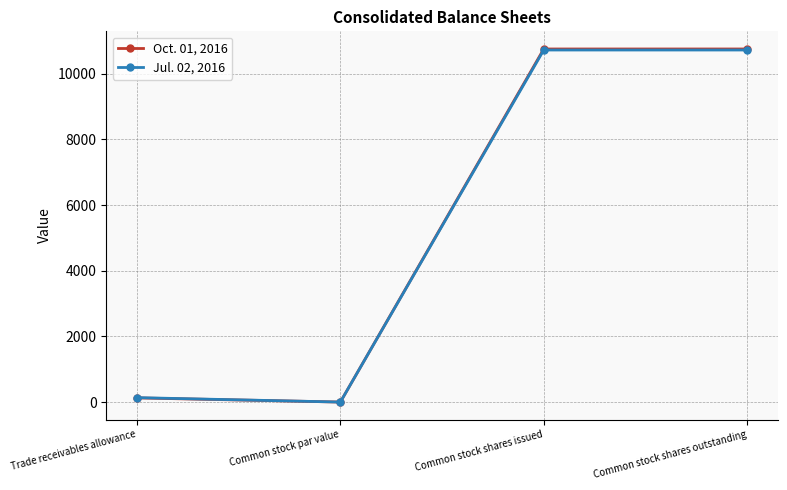

Rank the series by their maximum value, from highest to lowest.

Oct. 01, 2016, Jul. 02, 2016